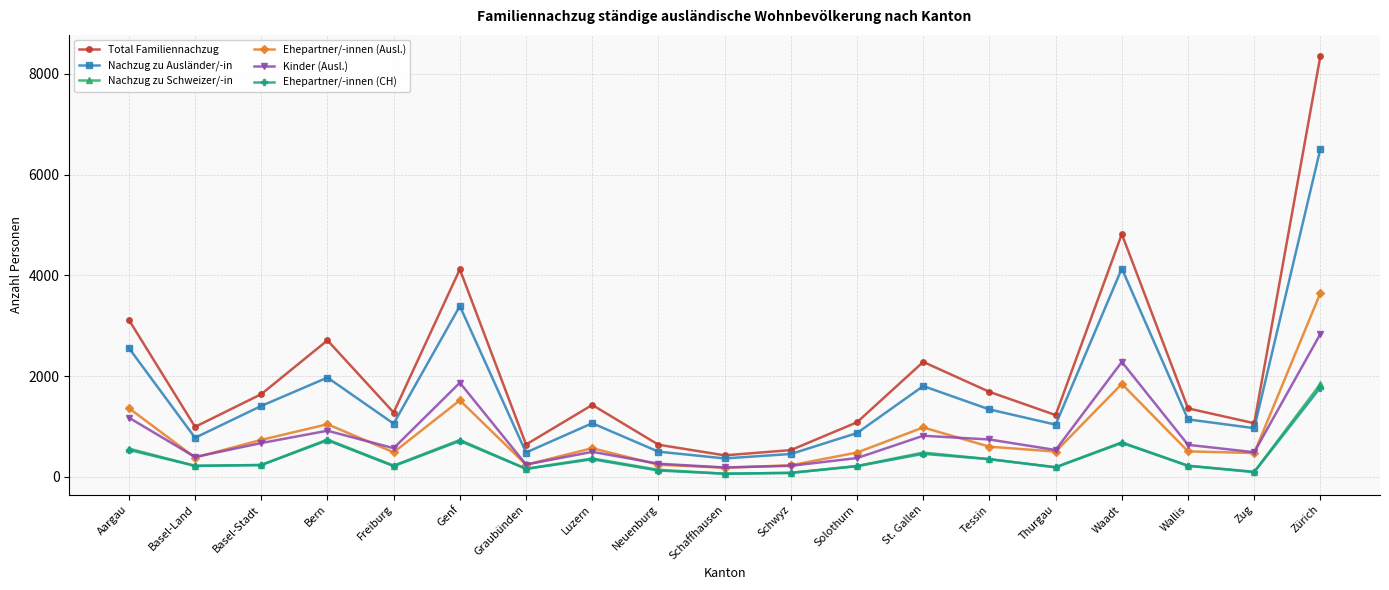

Which category has the highest value across all series?

Zürich